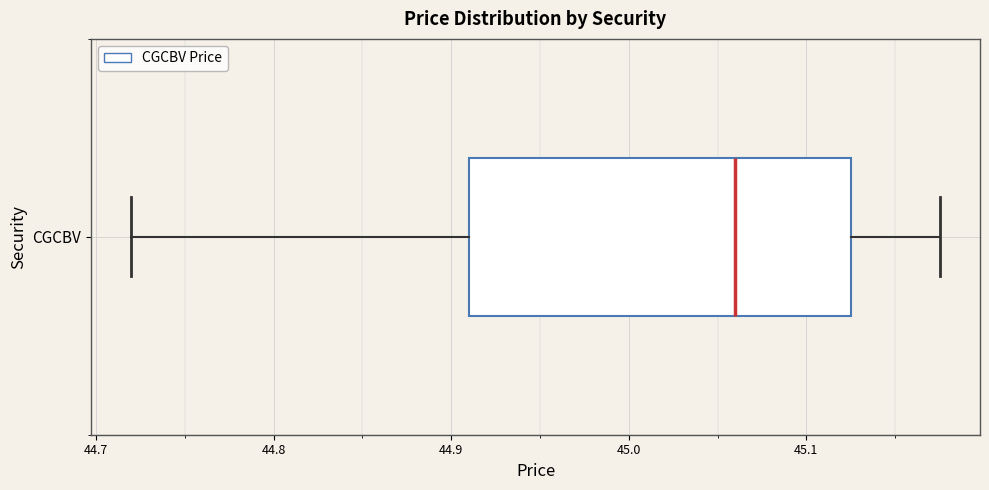

Where does the left whisker of the box for CGCBV end on the x-axis? The values are not printed on the chart, so give them approximately, as read against the axis.

44.72